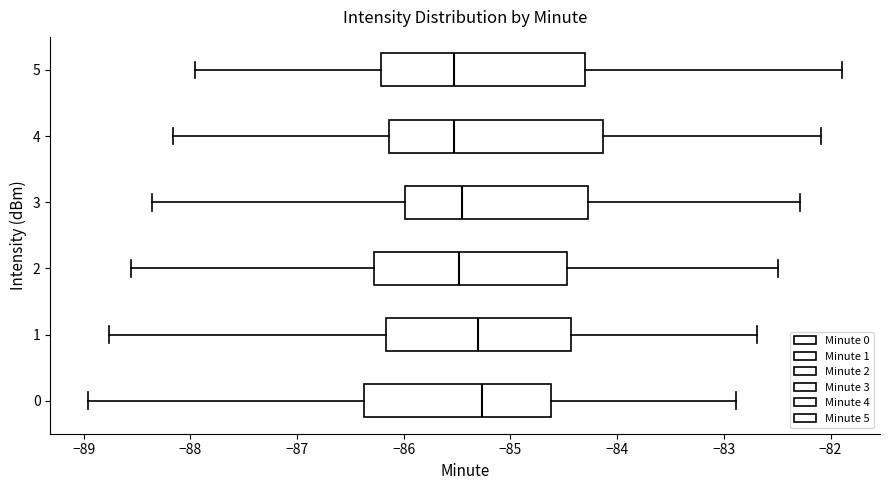

Reading bottom to top, read every box against the x-axis: the position of its median line, the range the box covers, and the ends of its whiskers. The values are not printed on the chart, so give them approximately, as read against the axis.

0: median -85.3, box -86.4 to -84.6, whiskers -89.0 to -82.9
1: median -85.3, box -86.2 to -84.4, whiskers -88.8 to -82.7
2: median -85.5, box -86.3 to -84.5, whiskers -88.6 to -82.5
3: median -85.4, box -86.0 to -84.3, whiskers -88.4 to -82.3
4: median -85.5, box -86.1 to -84.1, whiskers -88.2 to -82.1
5: median -85.5, box -86.2 to -84.3, whiskers -88.0 to -81.9